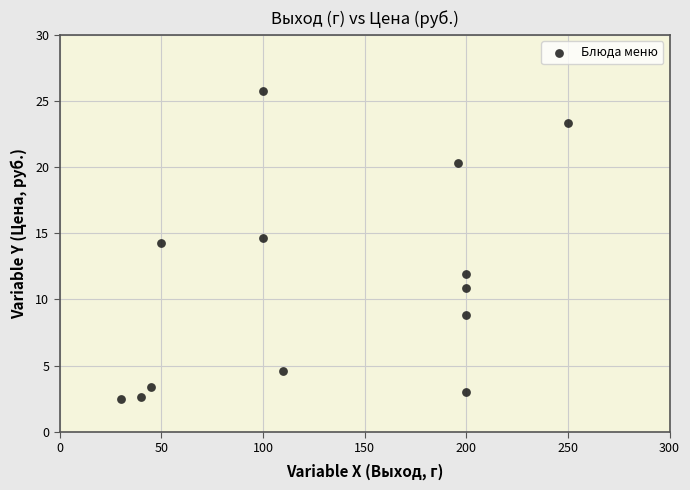

What is the range of Y values (max minus min)?

23.3